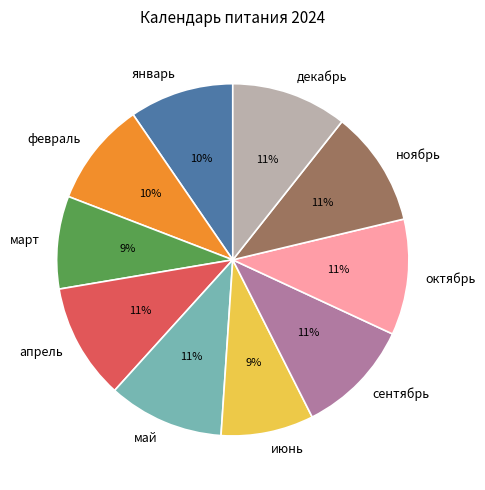

Count the number of slices in the pie.

10